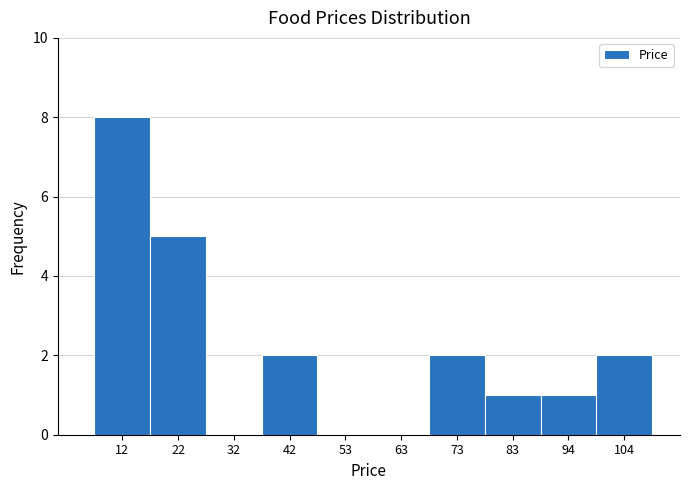

What is the height of the bar covering 88 to 98 on the x-axis? Neither the bar edges nor the heights are printed on the chart, so give them approximately, as read against the axes.

1